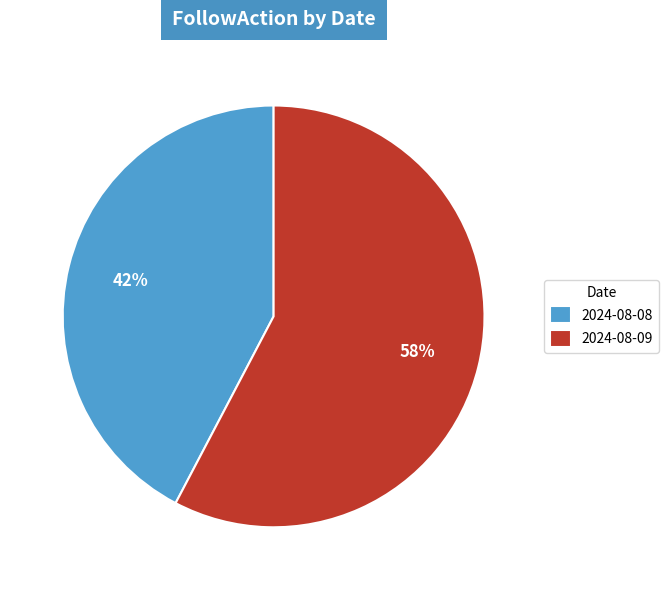

What percentage is the 2024-08-08 slice, to the nearest percent?

42%